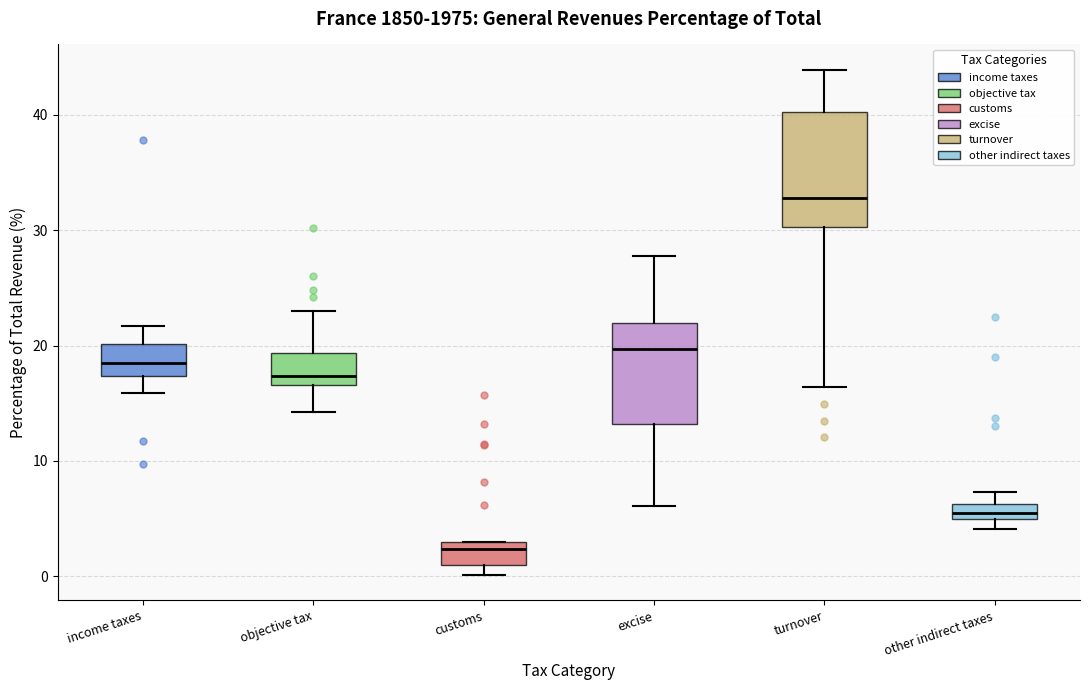

Comparing the boxes themselves (not the whiskers), which one is the tallest?

turnover